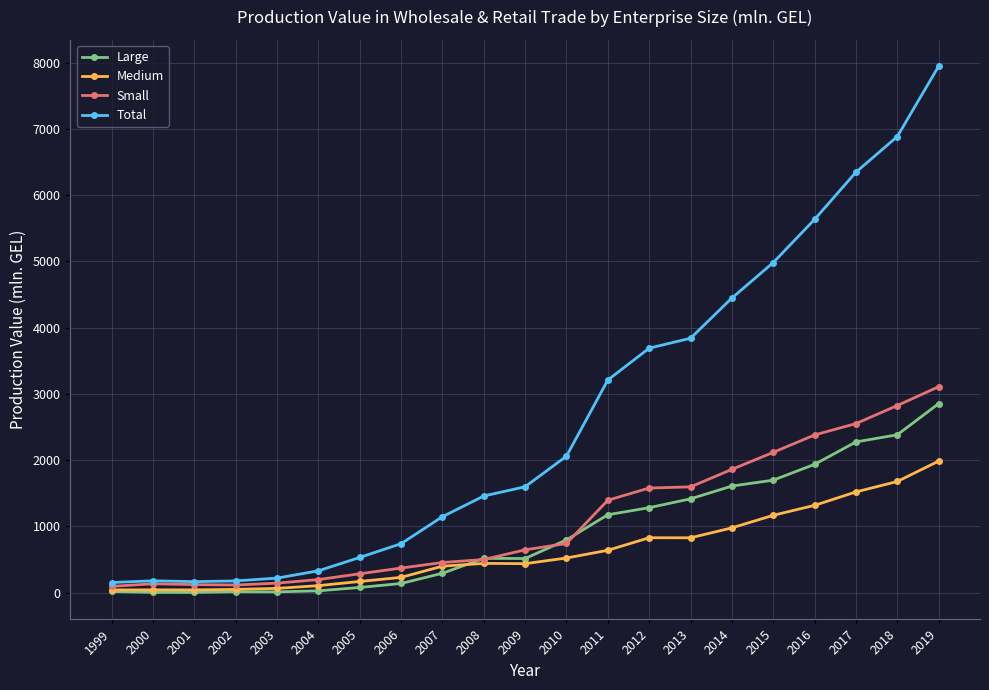

Where is Total nearest to the value 4048?

2013